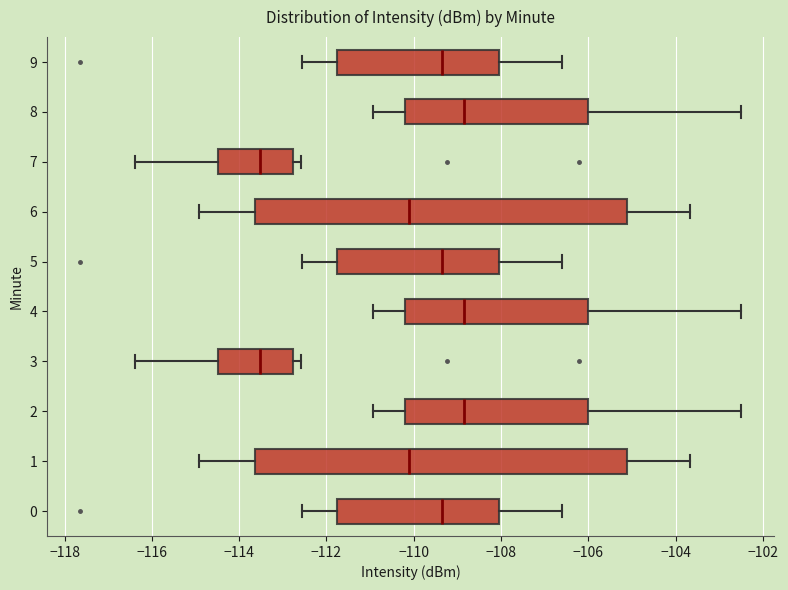

Where is the left edge of the box at y = 7 on the x-axis? The values are not printed on the chart, so give them approximately, as read against the axis.

-114.4